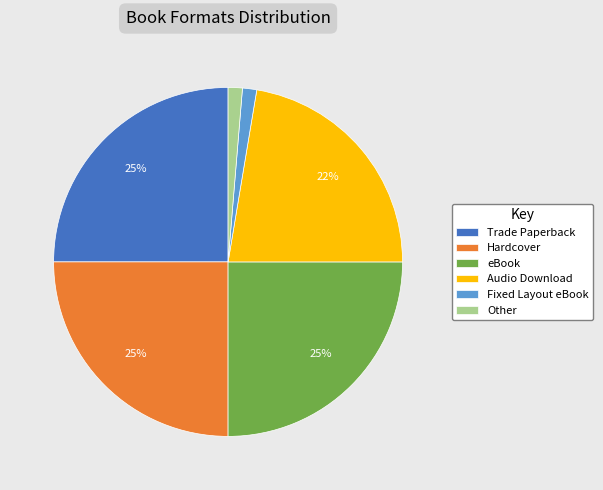

To the nearest percent, what is the difference between the largest and smallest slice percentages?

24%